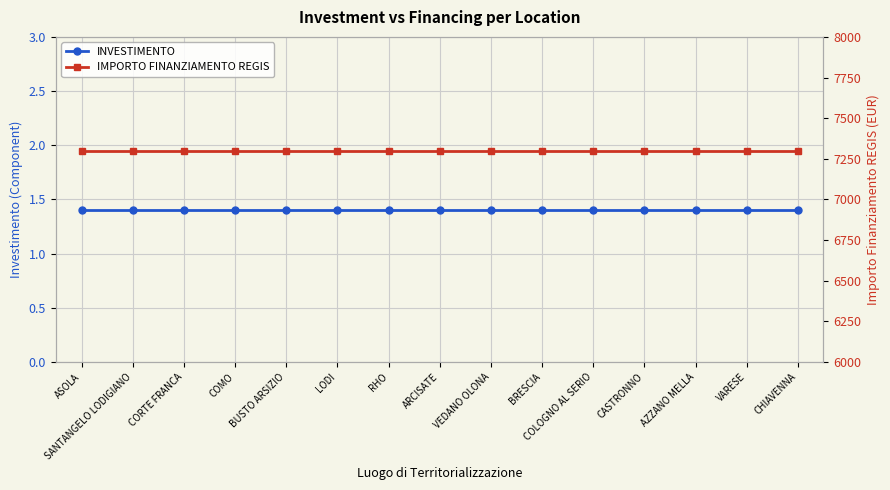

Does the chart display data point markers on the line(s)?

Yes